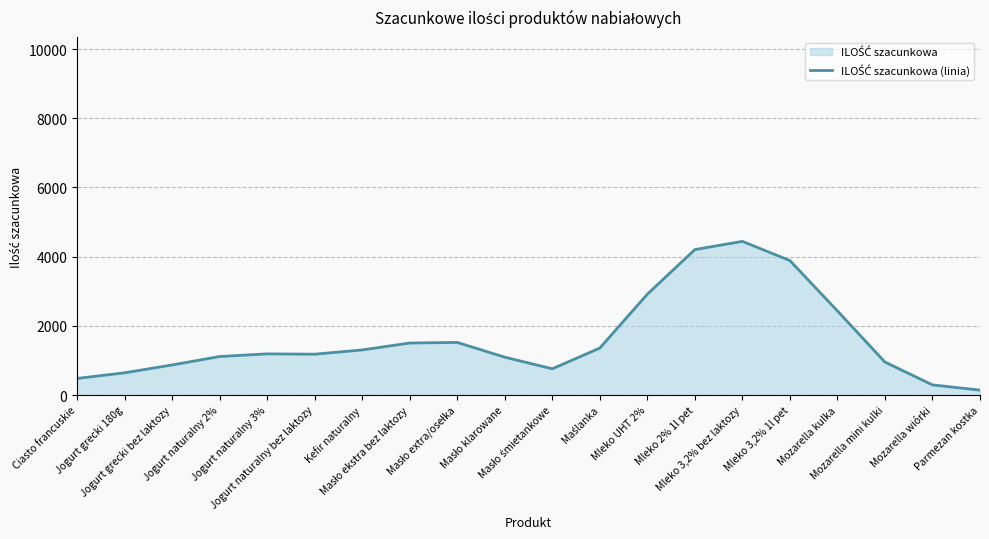

What position from the right is Jogurt naturalny bez laktozy?

15